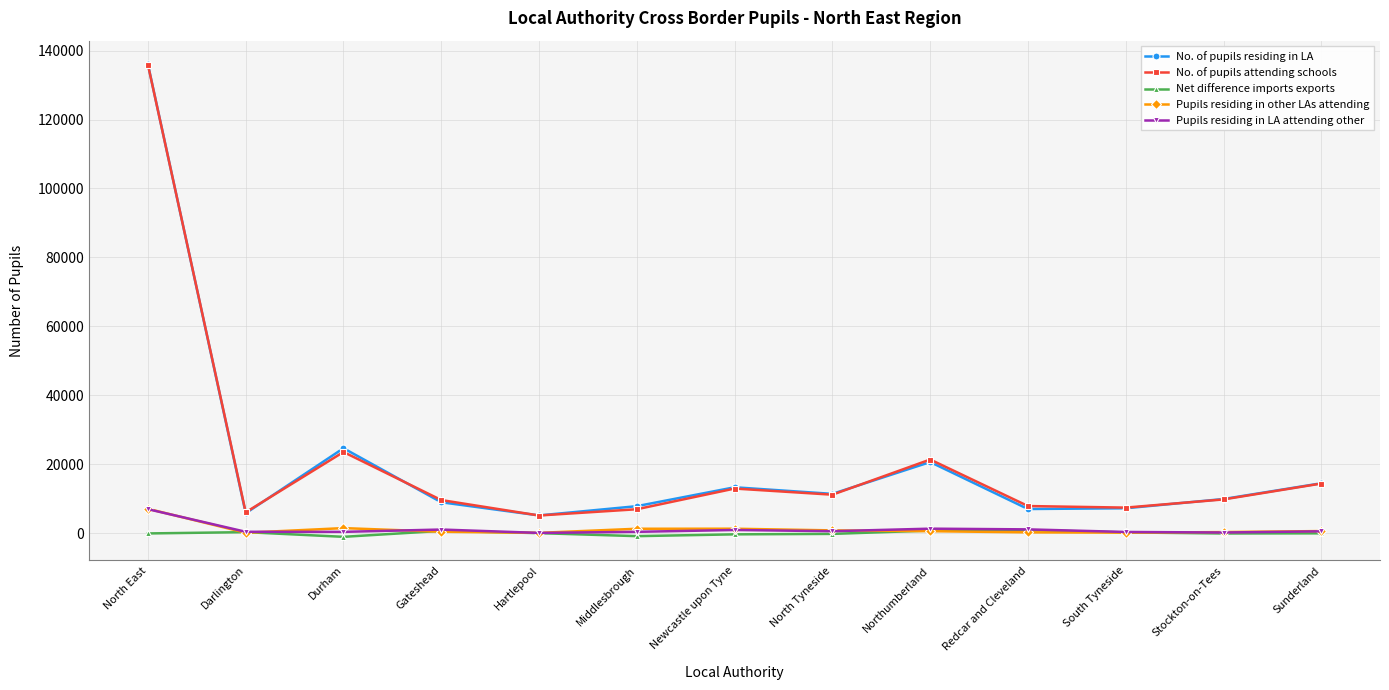

Where is the first local minimum for No. of pupils attending schools?

Darlington